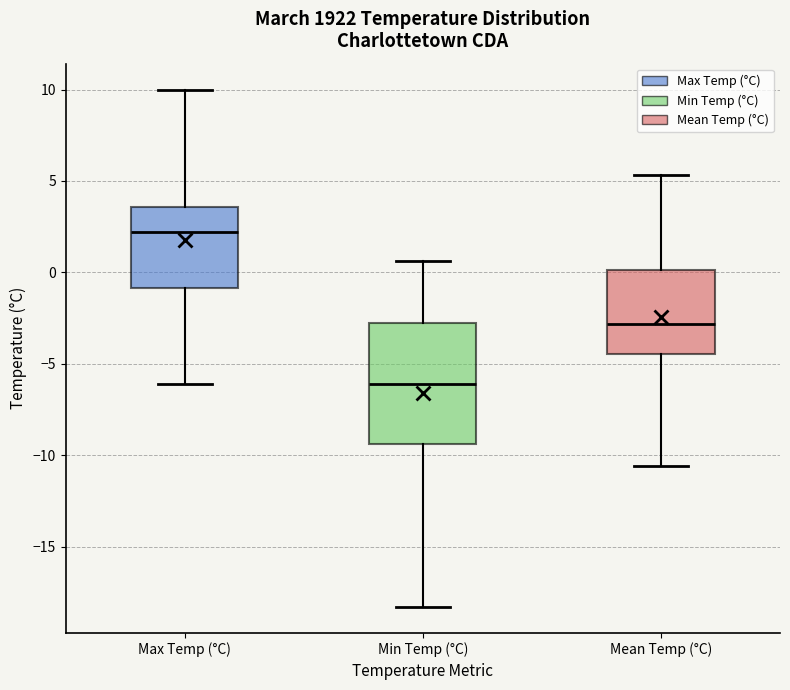

Which box is the tallest, from its lower edge to its upper edge?

Min Temp (°C)